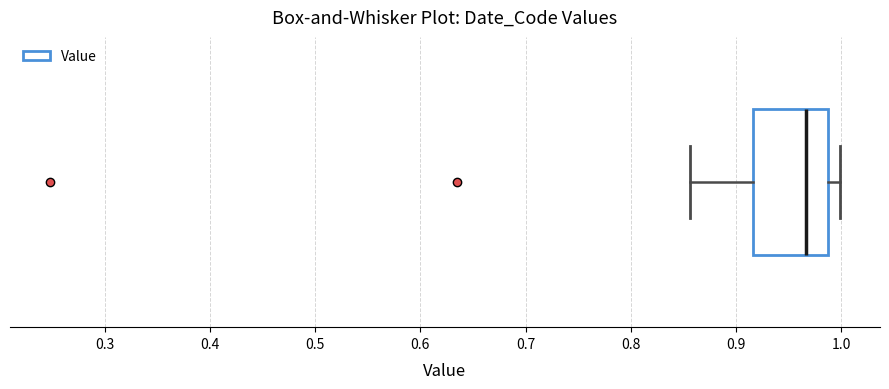

Where is the left edge of the box on the x-axis? The values are not printed on the chart, so give them approximately, as read against the axis.

0.92